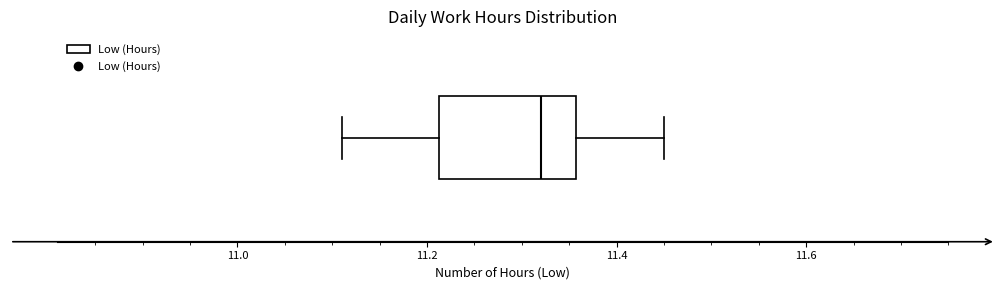

Read this box plot against the x-axis: the position of the median line, the range covered by the box, and the ends of both whiskers. The values are not printed on the chart, so give them approximately, as read against the axis.

median 11.32, box 11.22 to 11.36, whiskers 11.12 to 11.46